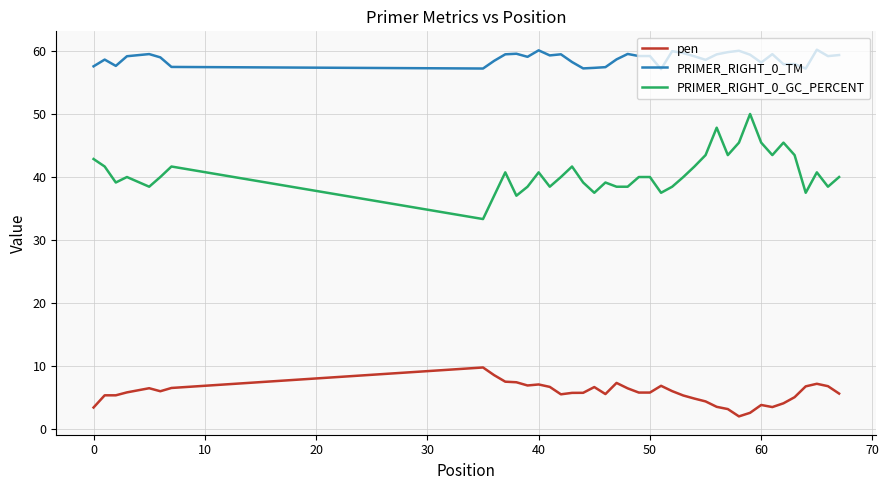

Which series has the largest total across all categories?

PRIMER_RIGHT_0_TM